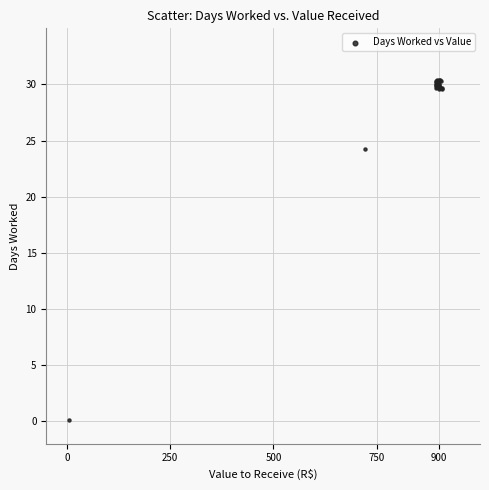

What Y value in the scatter plot is closest to 15?

24.2